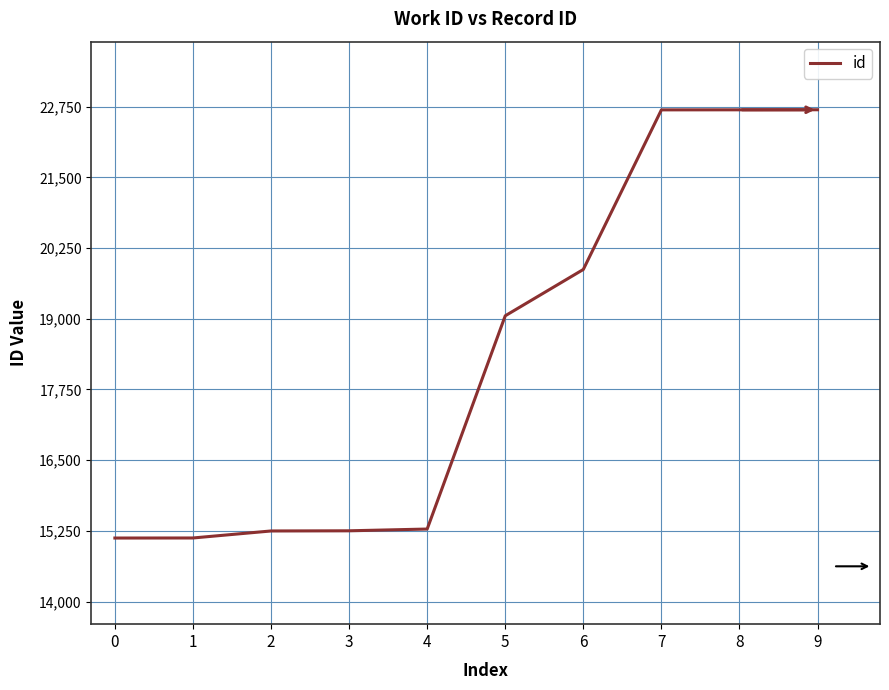

What is the ratio of the value at 0 to the value at 6?

0.8